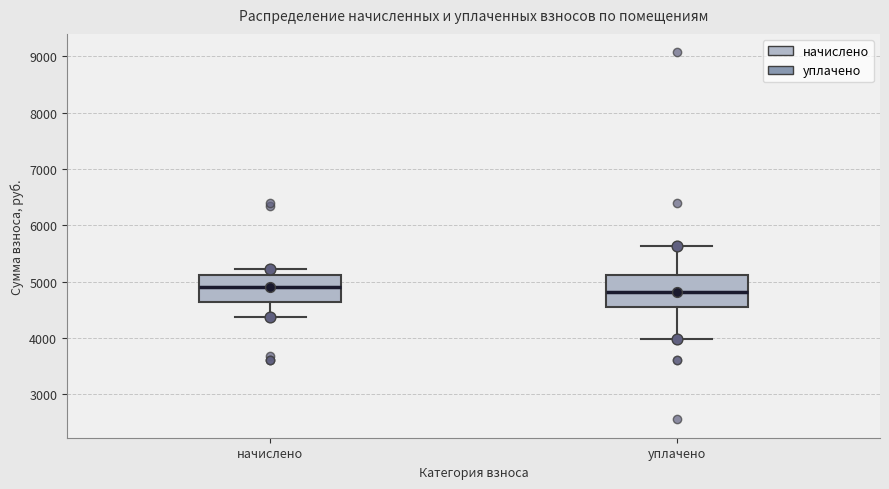

Reading left to right, read every box against the y-axis: the position of its median line, the range the box covers, and the ends of its whiskers. The values are not printed on the chart, so give them approximately, as read against the axis.

начислено: median 4900, box 4600 to 5100, whiskers 4400 to 5200
уплачено: median 4800, box 4500 to 5100, whiskers 4000 to 5600